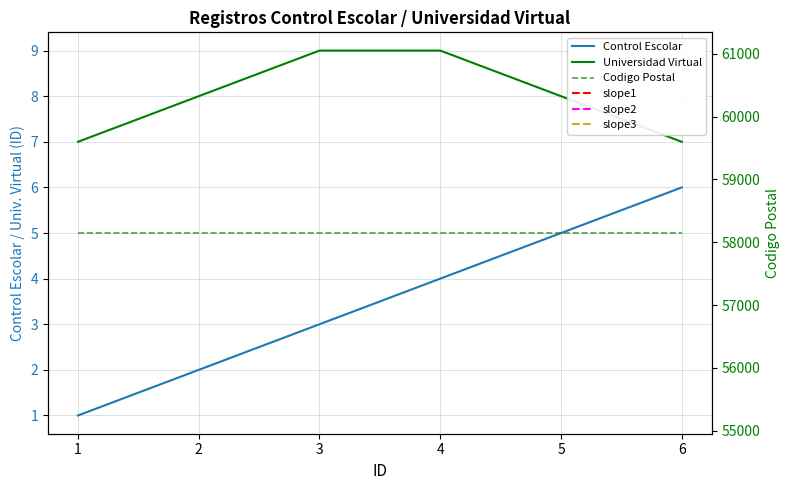

True or false: Codigo Postal and Control Escolar cross at least once.

False